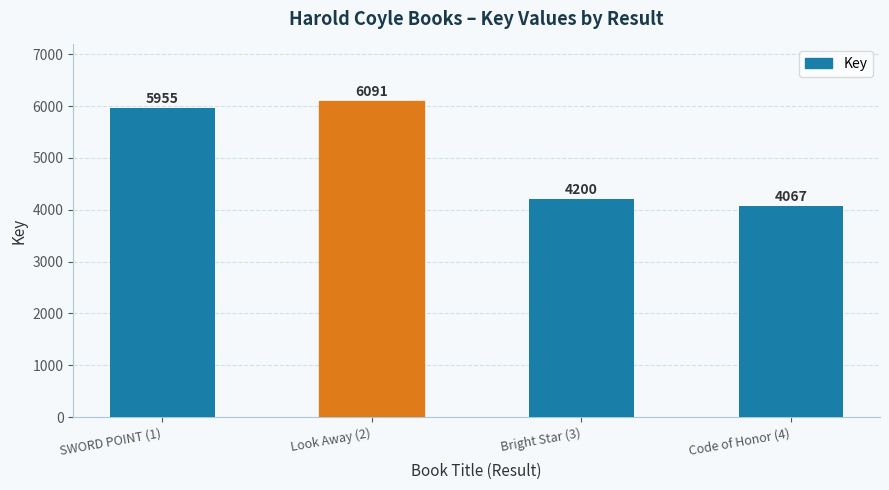

What is the sum of the values at Code of Honor (4) and Bright Star (3)?

8267